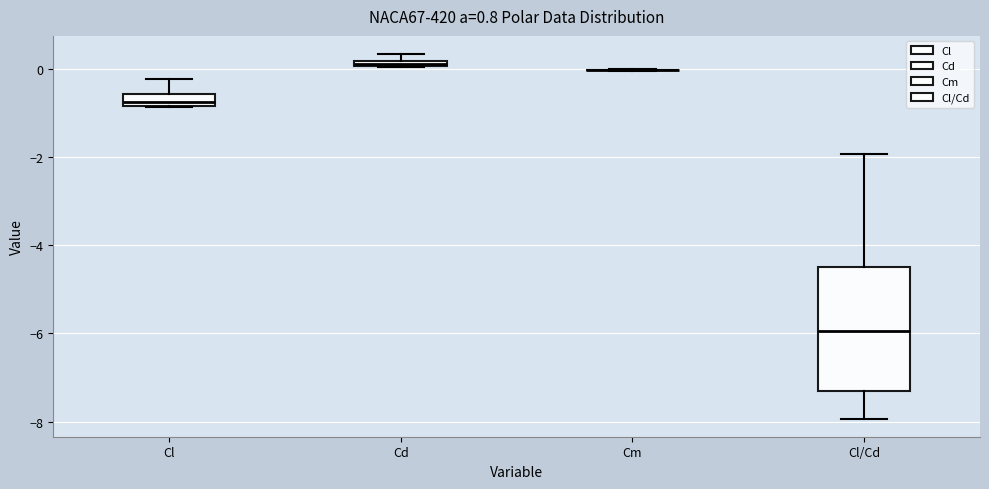

Where is the lower edge of the box for Cd on the y-axis? The values are not printed on the chart, so give them approximately, as read against the axis.

0.0